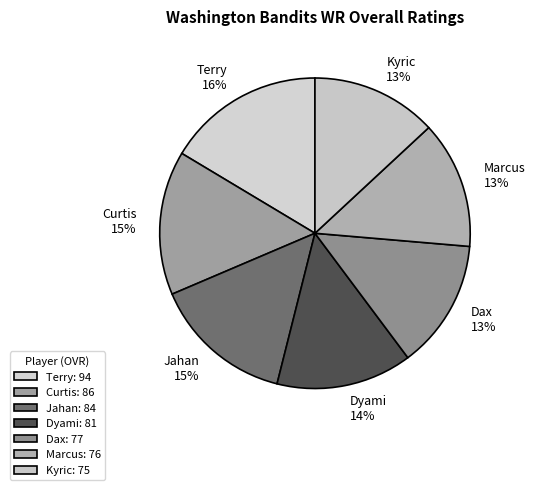

Is Dax the majority of the pie?

No